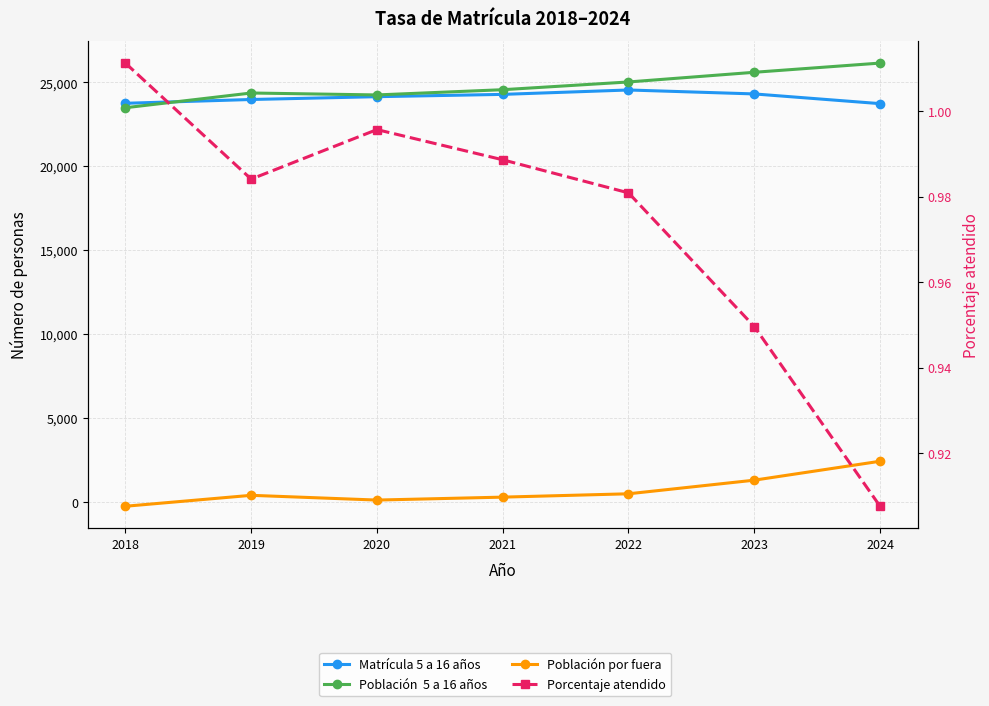

True or false: Porcentaje atendido and Matrícula 5 a 16 años cross at least once.

False